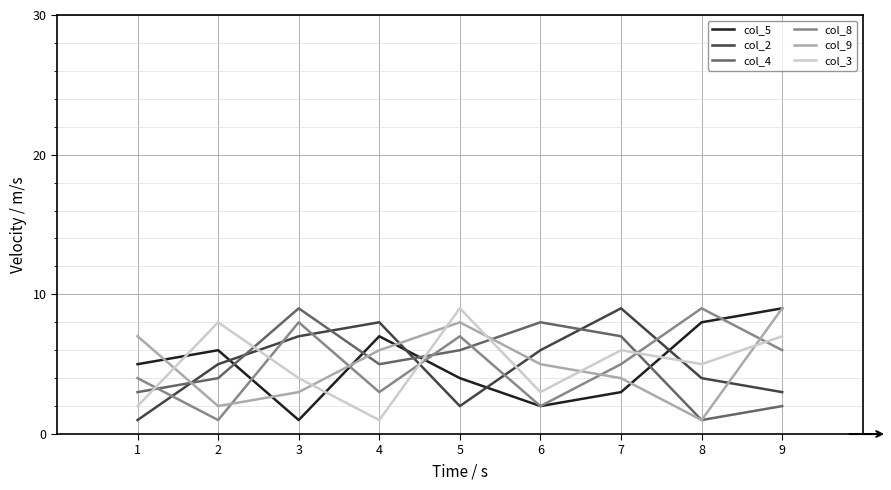

How many lines are shown in the chart?

6